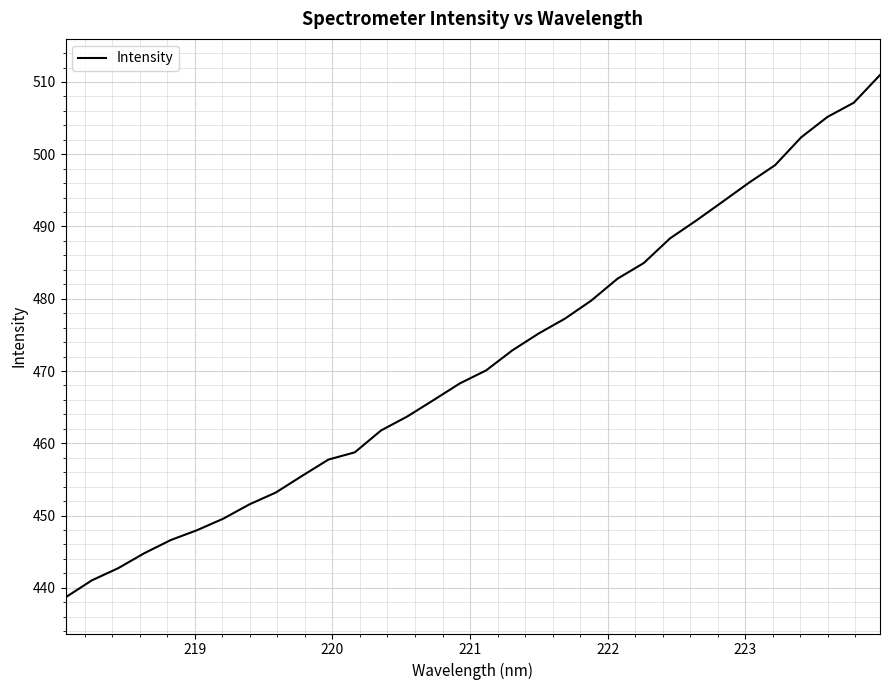

What is the smallest value displayed?

438.7